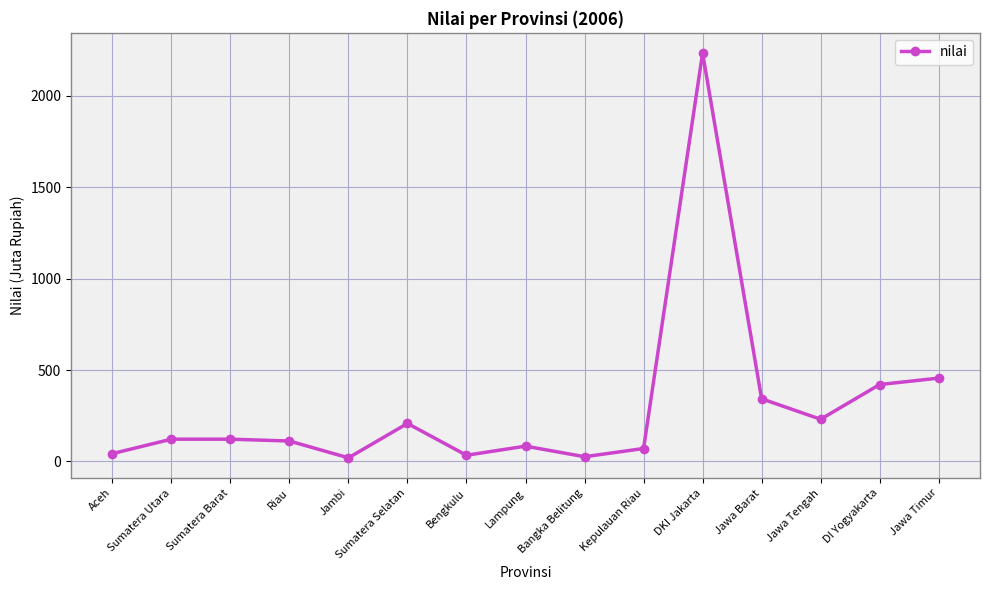

What is the approximate value at Riau, to the nearest 50?

100